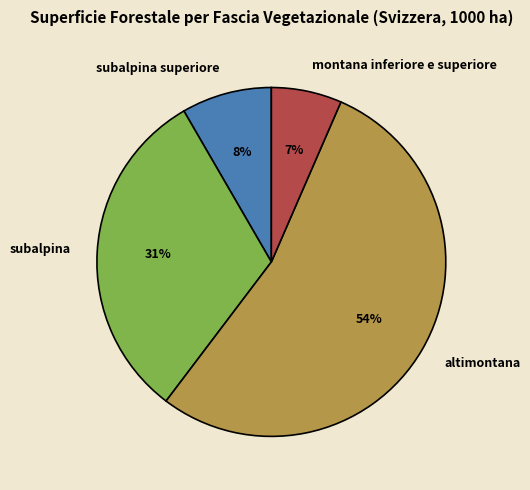

Does altimontana account for over 50% of the chart?

Yes